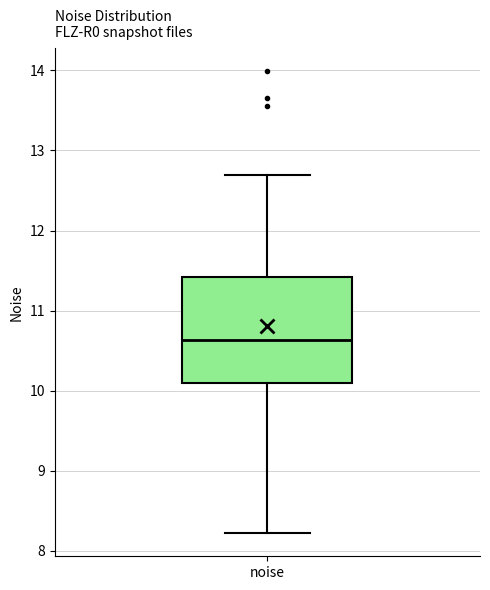

Where does the median line of the box for noise sit on the y-axis? The values are not printed on the chart, so give them approximately, as read against the axis.

10.6